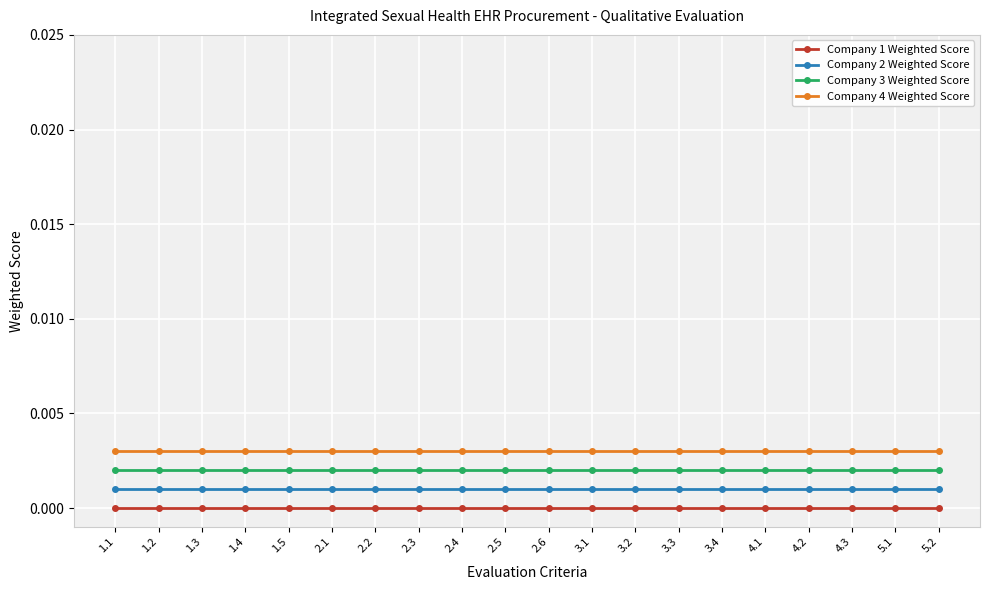

What is the label of the 17th point from the right?

1.4